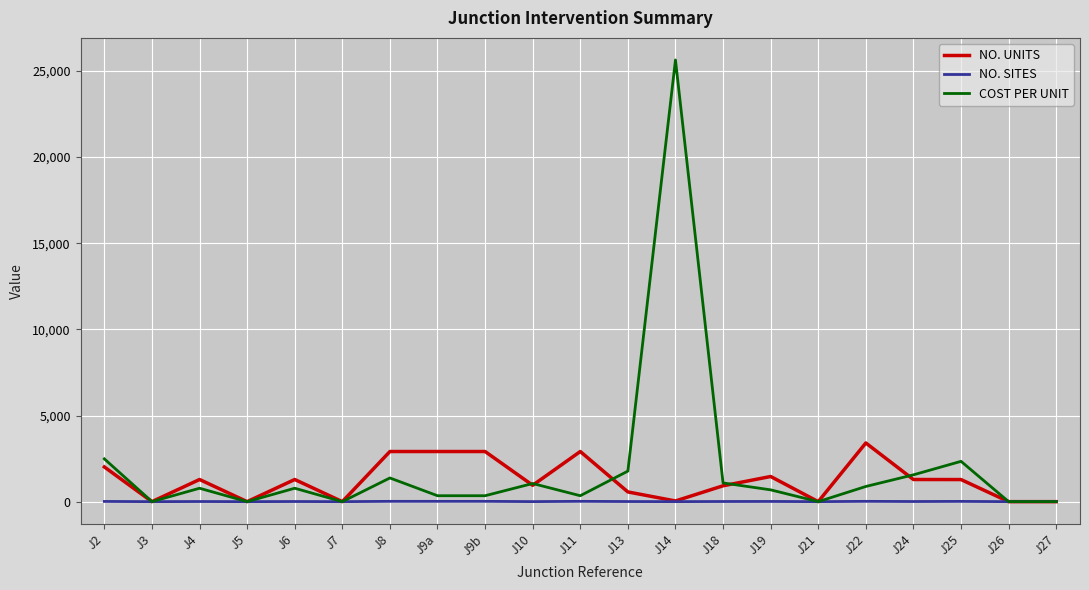

Is it true that NO. UNITS equals 1285.0 at J4?

True